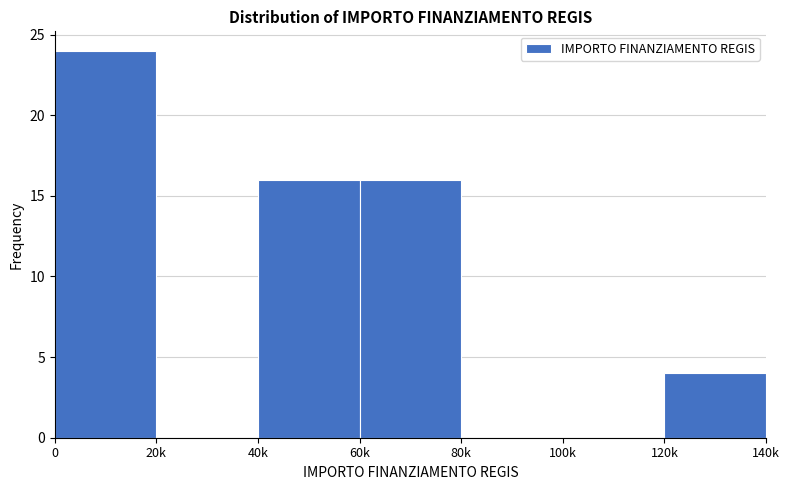

Reading right to left, extract all data points from this chart.

120k=4	100k=0	80k=0	60k=16	40k=16	20k=0	0=24